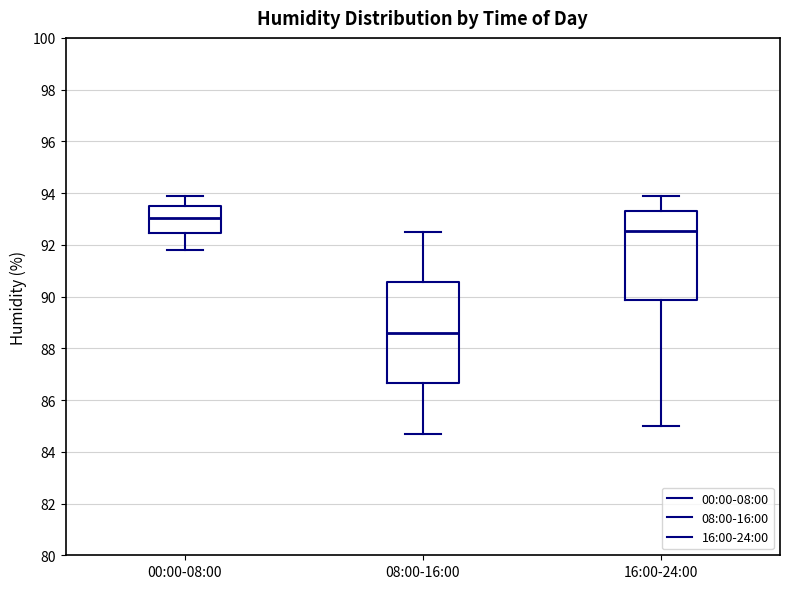

Which box has the highest median line?

00:00-08:00